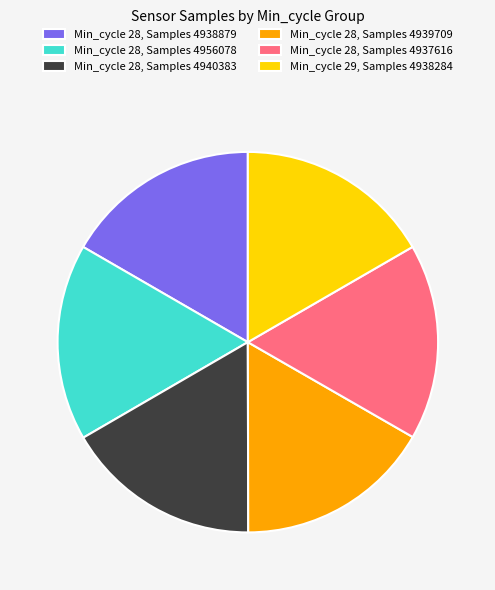

Do Min_cycle 28, Samples 4940383 and Min_cycle 28, Samples 4938879 together represent more than half of the pie?

No